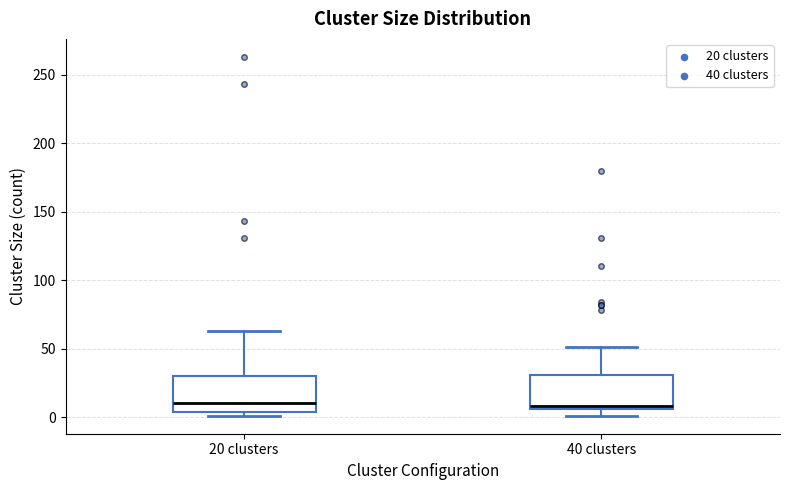

Reading left to right, transcribe this box plot: for each box, give where its median line is, the range the box spans, and where its two whiskers end, as read against the y-axis. The values are not printed on the chart, so give them approximately, as read against the axis.

20 clusters: median 10, box 5 to 30, whiskers 0 to 65
40 clusters: median 10, box 5 to 30, whiskers 0 to 50